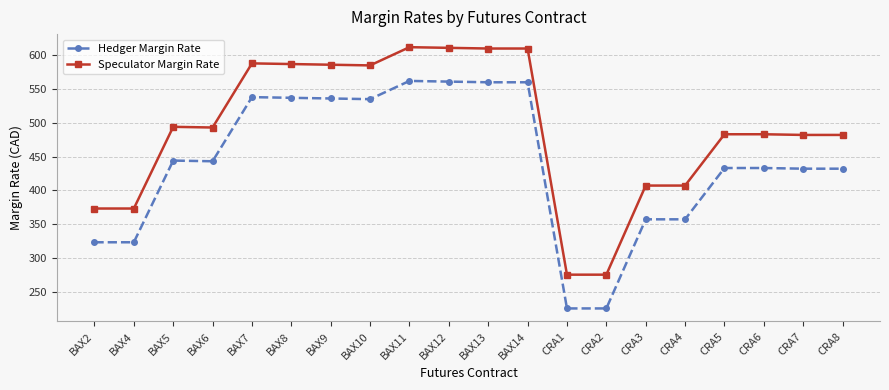

True or false: Hedger Margin Rate and Speculator Margin Rate cross at least once.

False